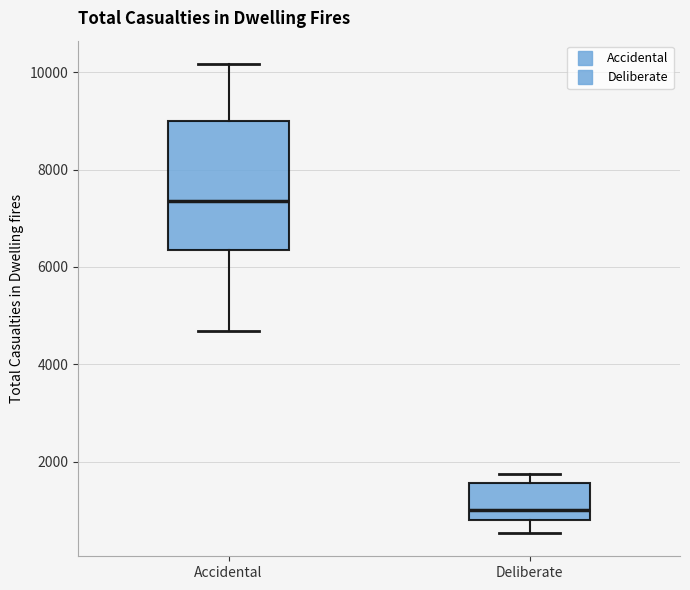

Where does the lower whisker of the box for Accidental end on the y-axis? The values are not printed on the chart, so give them approximately, as read against the axis.

4600